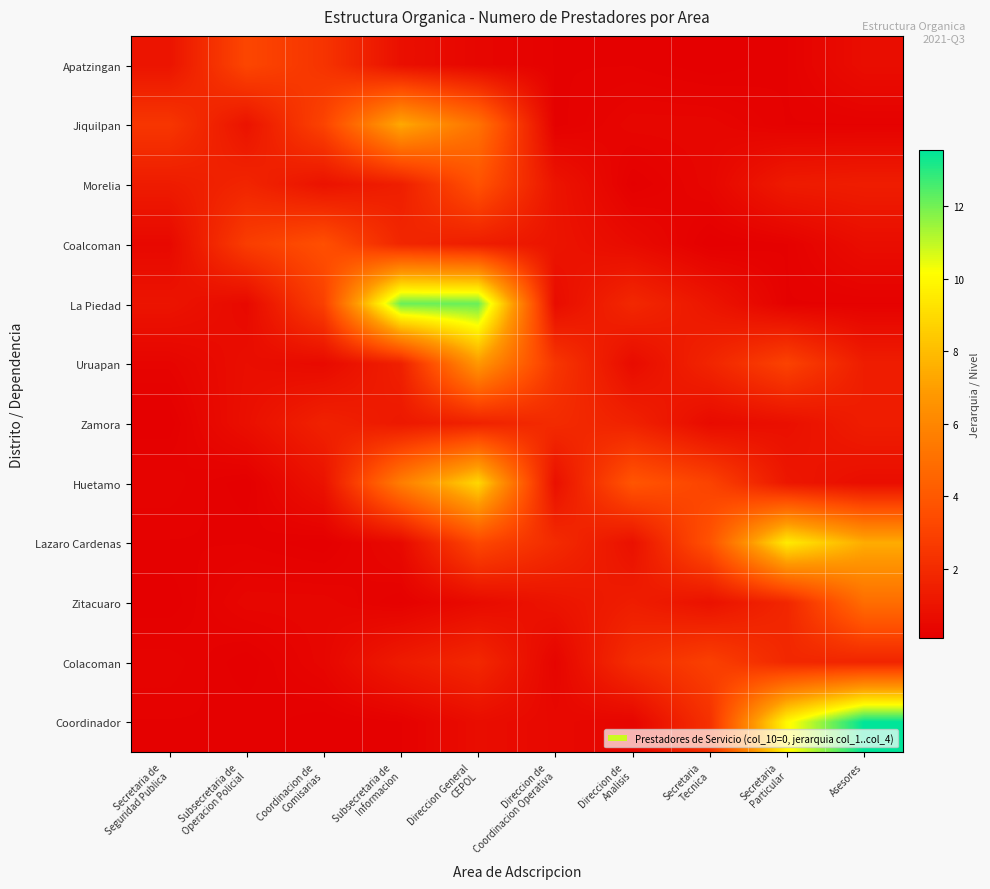

What is the average value of the Uruapan series?

1.9